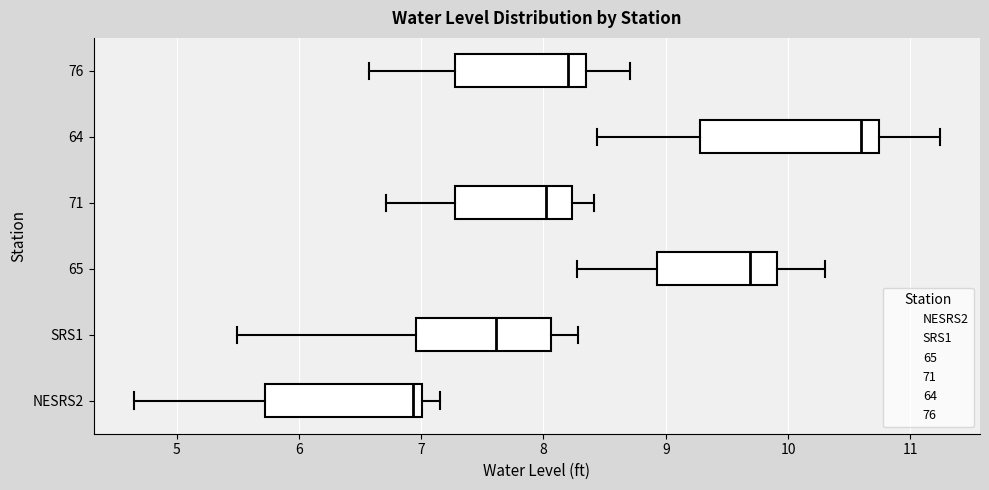

Comparing the boxes themselves (not the whiskers), which one is the widest?

64